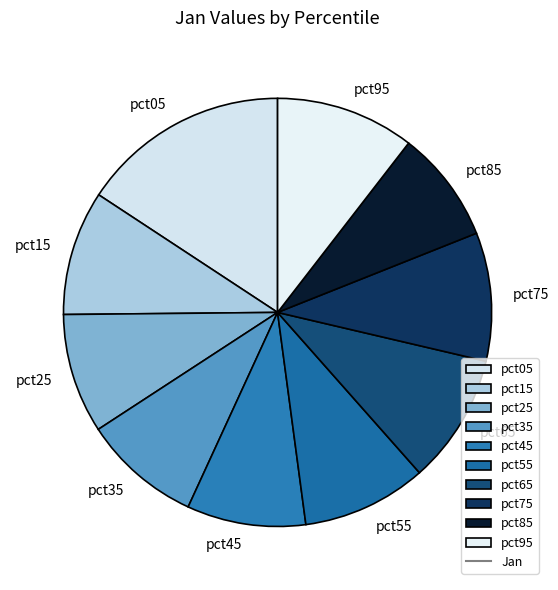

Is it true that pct15 is 22% of the pie?

False